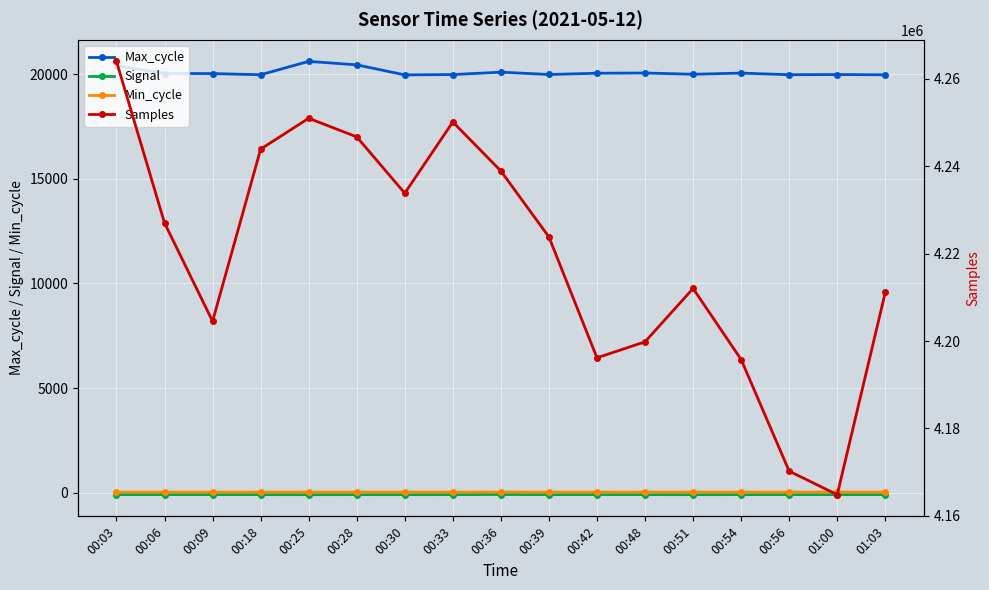

Which series has the largest total across all categories?

Samples